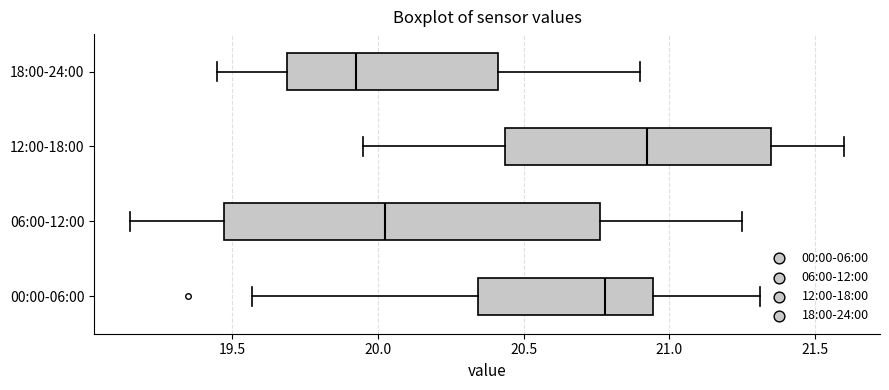

Which box is the widest, from its left edge to its right edge?

06:00-12:00